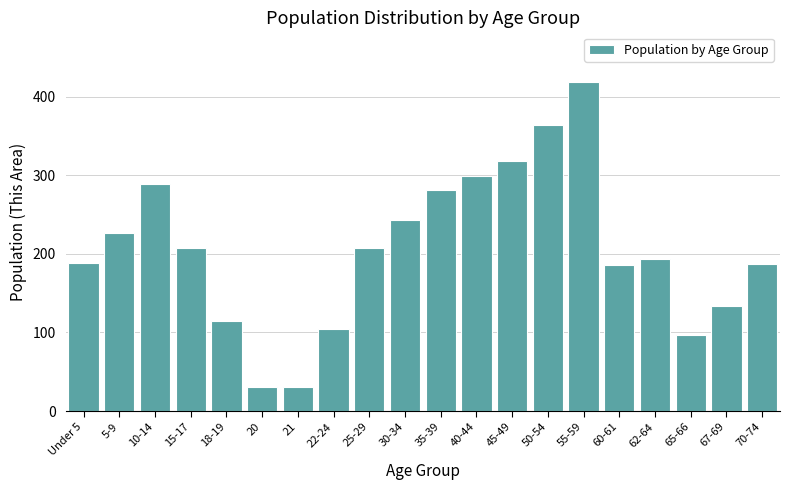

What is the maximum value shown in the chart?

419